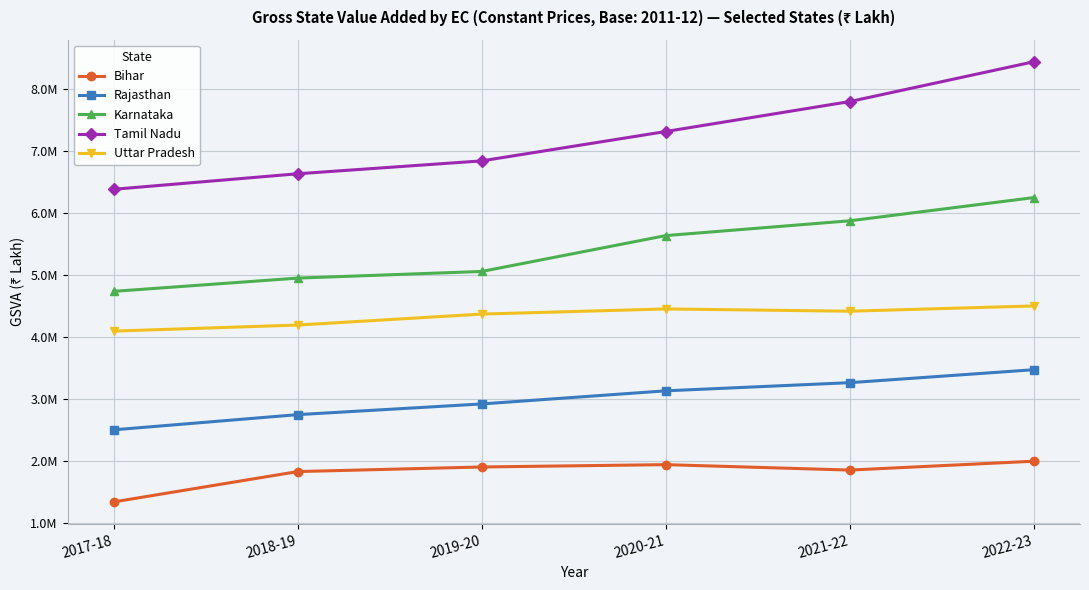

Which has a higher value, 2022-23 or 2017-18?

2022-23